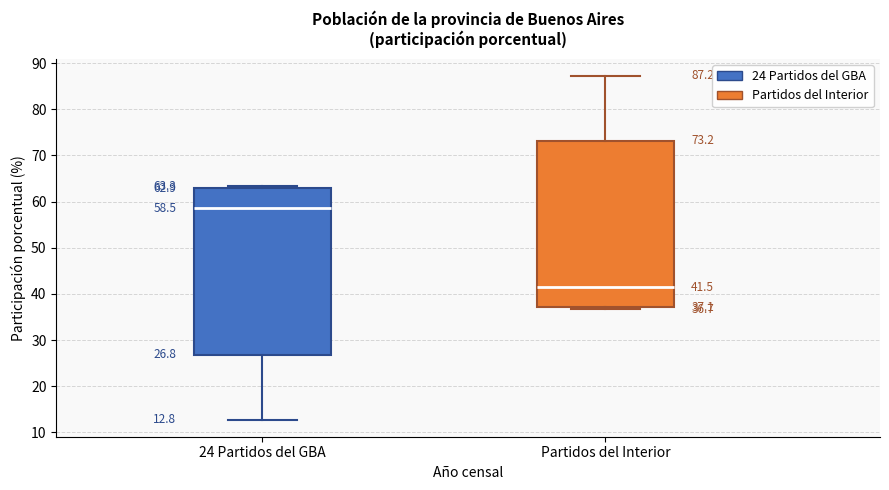

Which box's median line is the highest?

24 Partidos del GBA